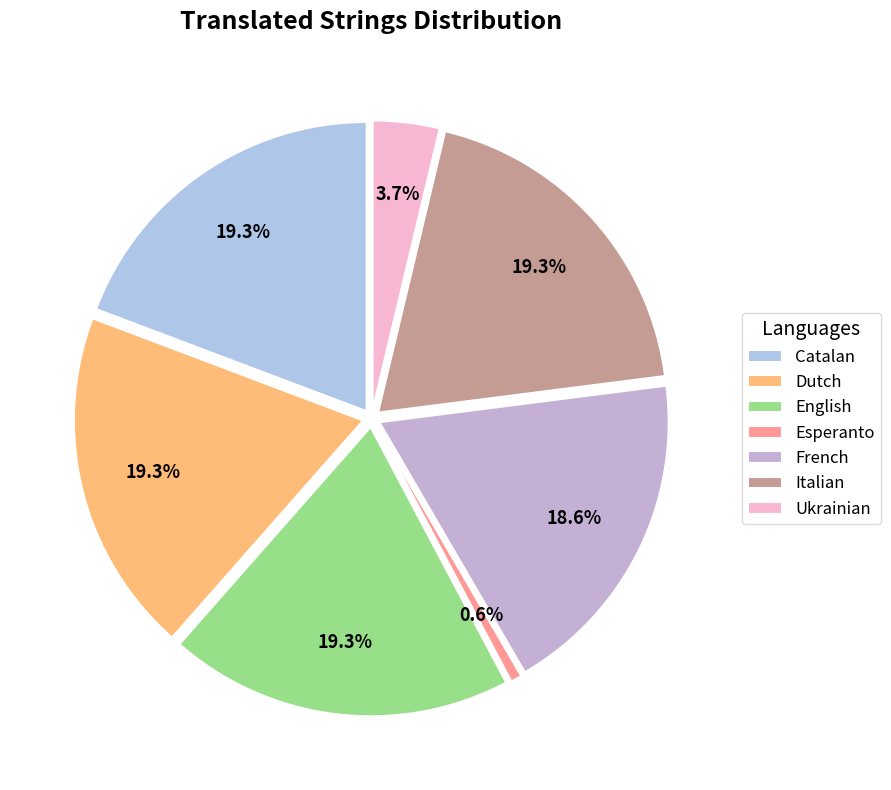

Is there a majority slice in this chart?

No